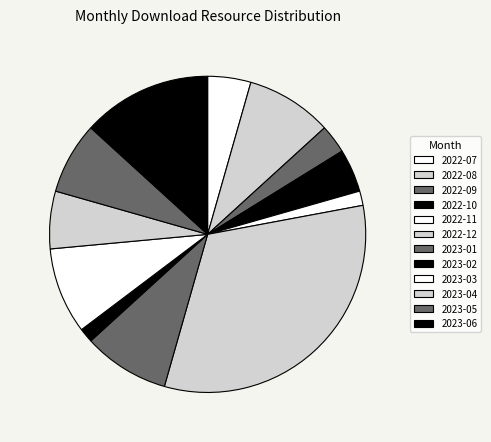

What is the largest slice in the pie chart?

2022-12